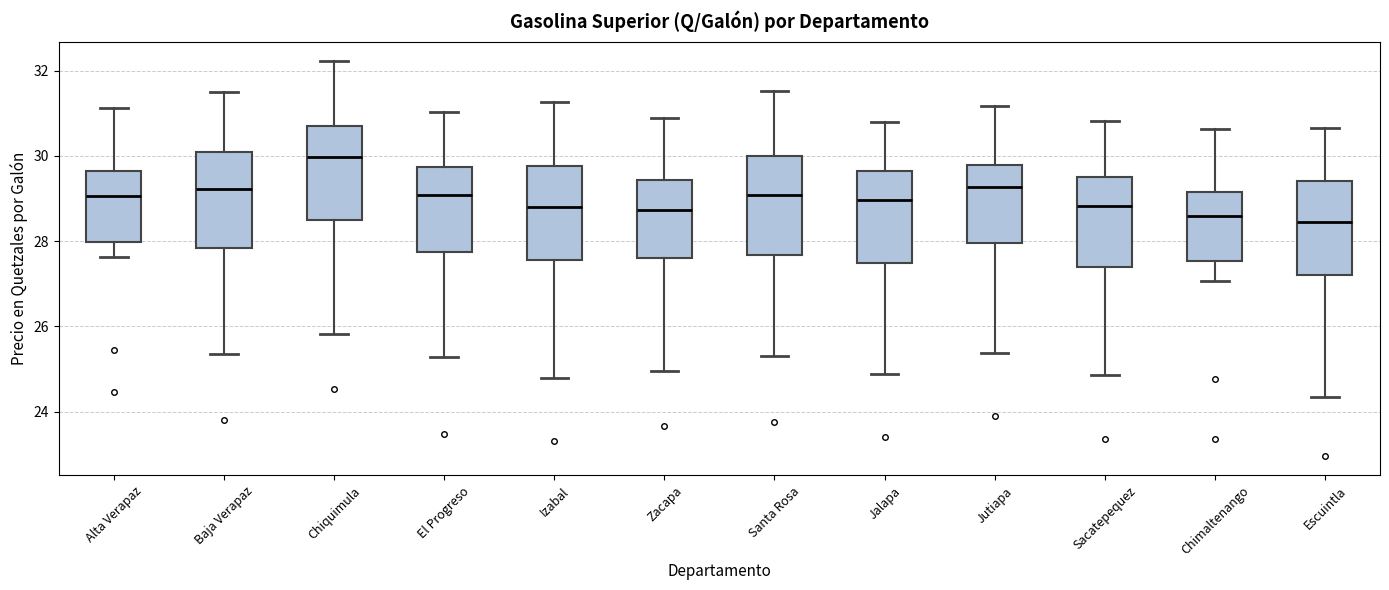

Where does the upper whisker of the box for Izabal end on the y-axis? The values are not printed on the chart, so give them approximately, as read against the axis.

31.2